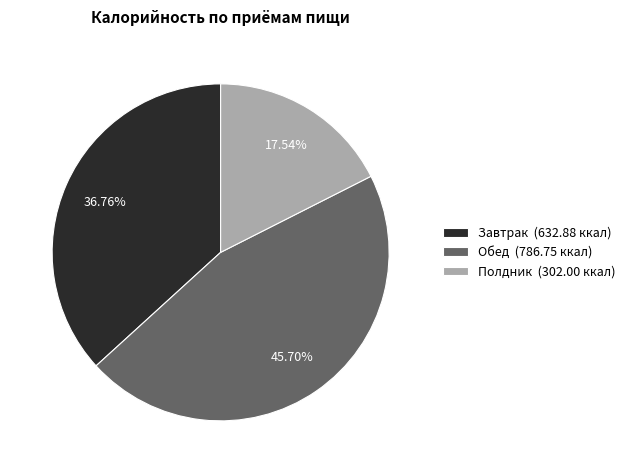

Is it true that Обед is 39% of the pie?

False